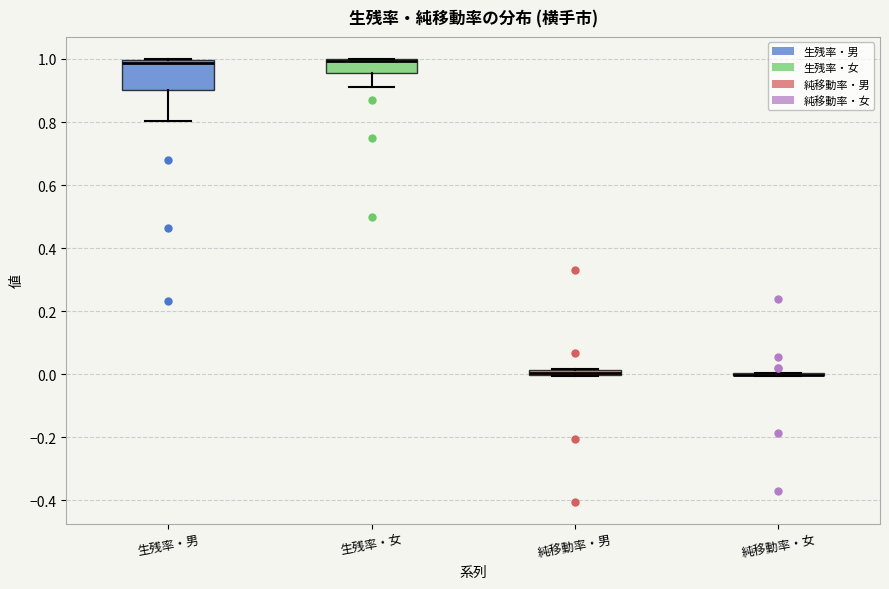

Where is the upper edge of the box for 生残率・女 on the y-axis? The values are not printed on the chart, so give them approximately, as read against the axis.

1.00